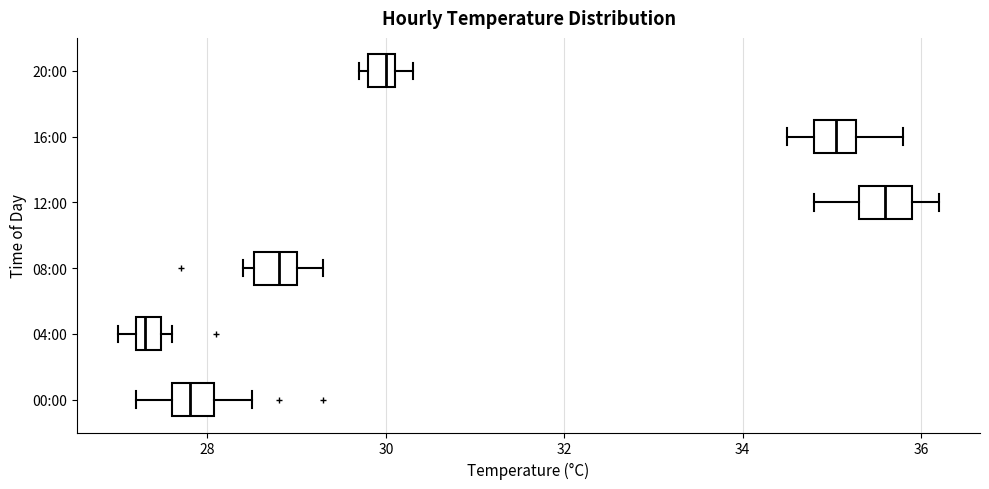

Where is the left edge of the box for 08:00 on the x-axis? The values are not printed on the chart, so give them approximately, as read against the axis.

28.6